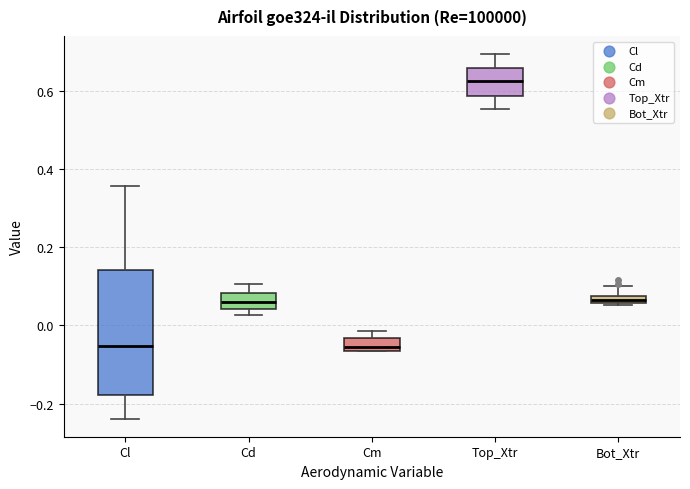

Which box is the tallest, from its lower edge to its upper edge?

Cl